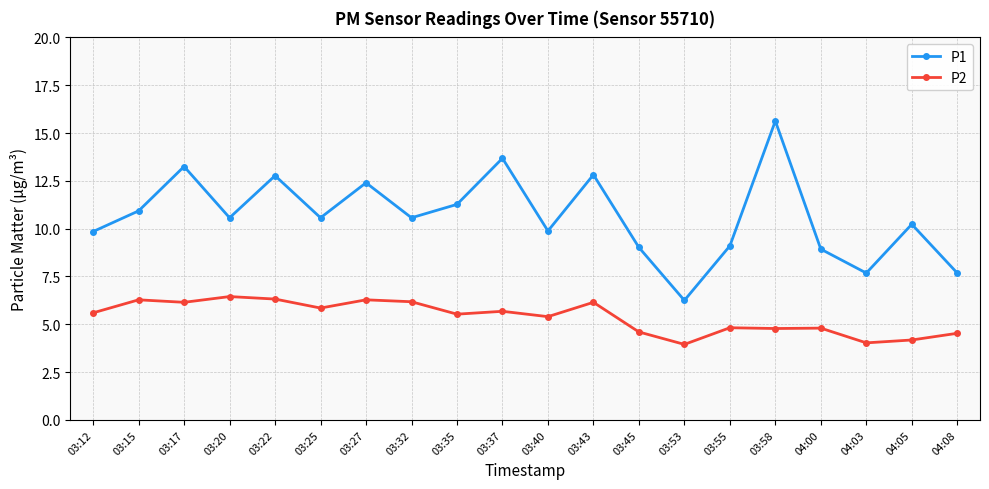

At which category does P1 reach its first local valley?

03:20